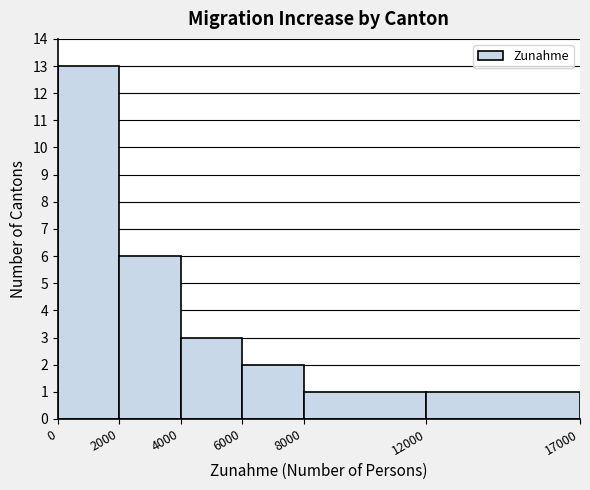

Reading left to right, list every bar in this chart as the range it spans on the x-axis followed by its height. The values are not printed on the chart, so give them approximately, as read against the axis.

0 to 2000: 13
2000 to 4000: 6
4000 to 6000: 3
6000 to 8000: 2
8000 to 12000: 1
12000 to 17000: 1